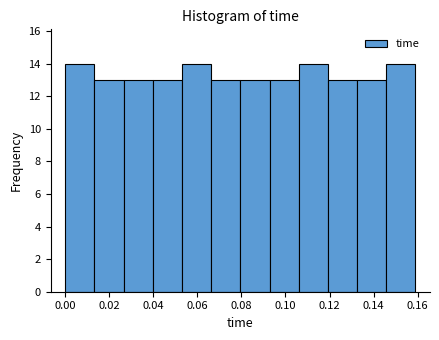

How tall is the bar that spans 0.014 to 0.026 on the x-axis? Neither the bar edges nor the heights are printed on the chart, so give them approximately, as read against the axes.

13